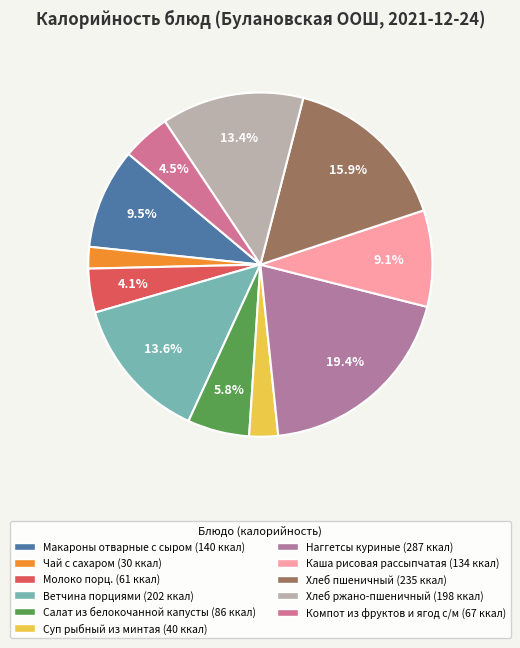

To the nearest percent, what portion does Компот из фруктов и ягод с/м represent?

5%